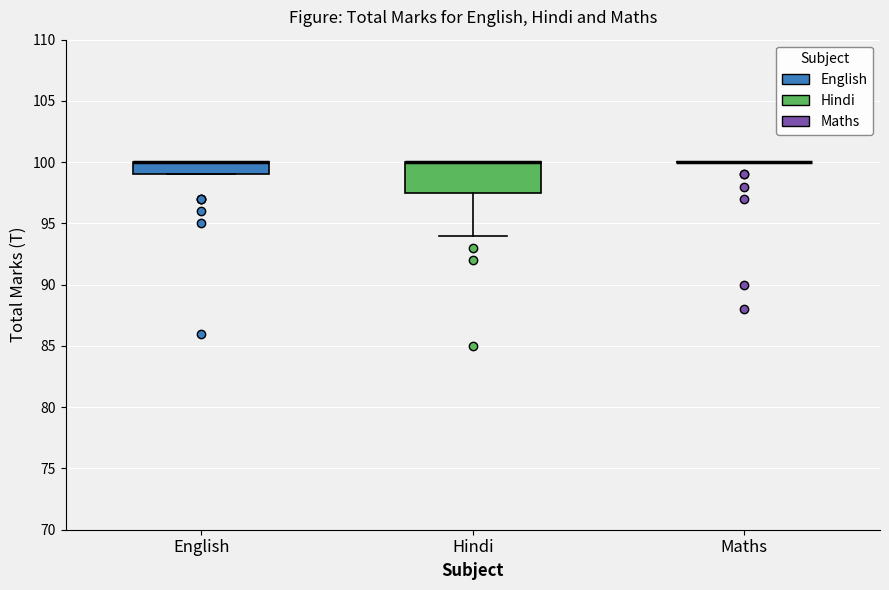

Reading left to right, transcribe this box plot: for each box, give where its median line is, the range the box spans, and where its two whiskers end, as read against the y-axis. The values are not printed on the chart, so give them approximately, as read against the axis.

English: median 100.0 (drawn on the box's upper edge), box 99.0 to 100.0, whiskers 99.0 to 100.0
Hindi: median 100.0 (drawn on the box's upper edge), box 97.5 to 100.0, whiskers 94.0 to 100.0
Maths: box collapsed to a line at 100.0, whiskers 100.0 to 100.0